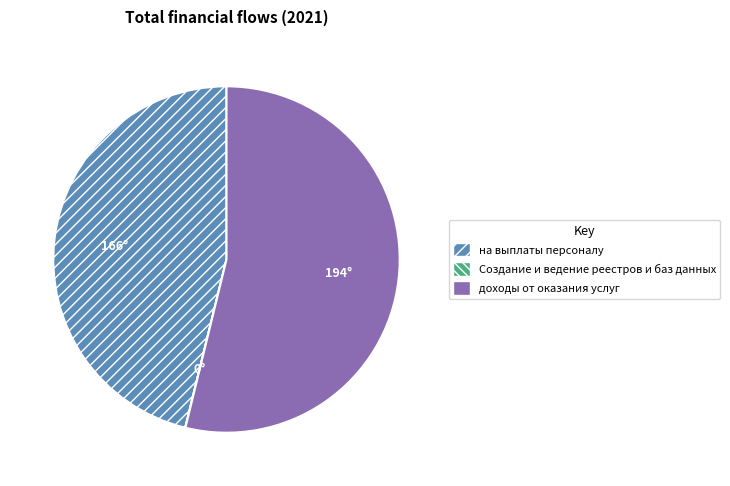

Is it true that доходы от оказания услуг is 54% of the pie?

True